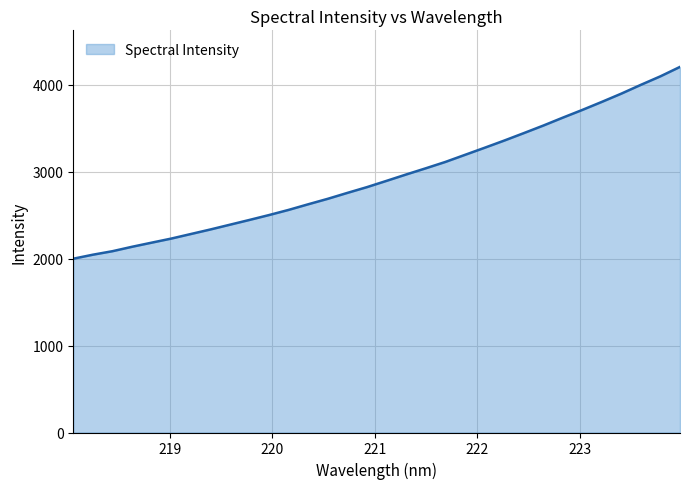

What is the minimum value shown in the chart?

1998.9